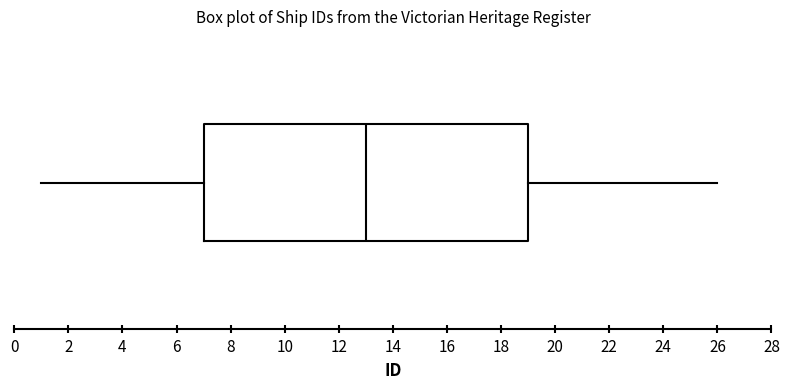

Transcribe this box plot: give where the median line is, the range the box spans, and where the two whiskers end, as read against the x-axis. The values are not printed on the chart, so give them approximately, as read against the axis.

median 13, box 7 to 19, whiskers 1 to 26